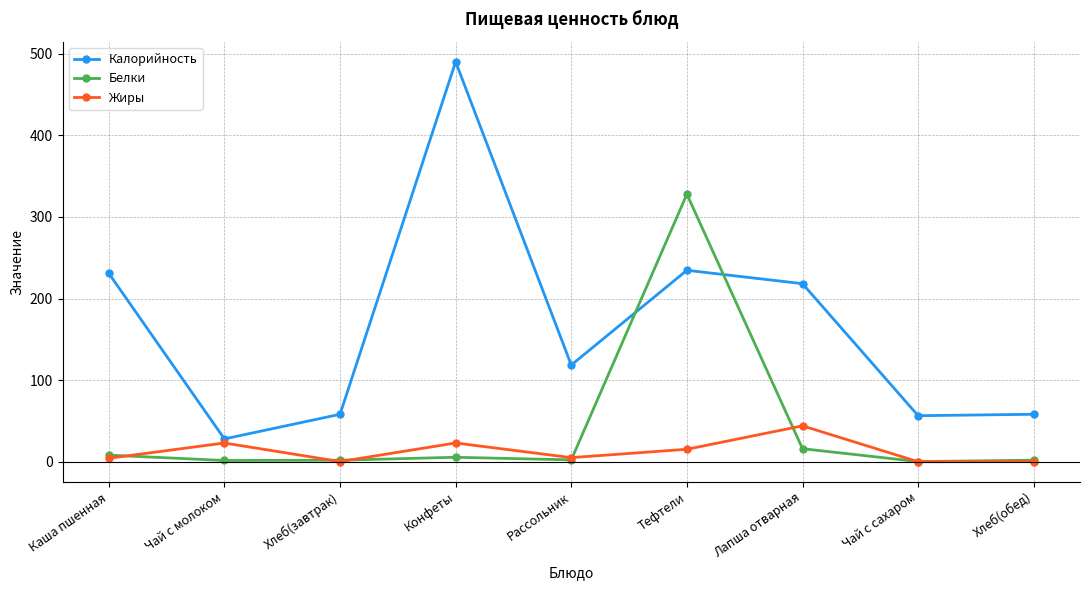

Where is Белки nearest to the value 164?

Лапша отварная